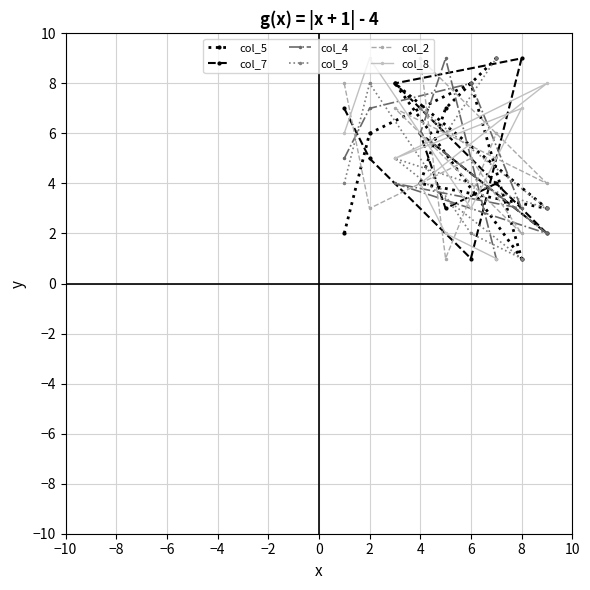

How many col_4 values are between 3 and 7?

5